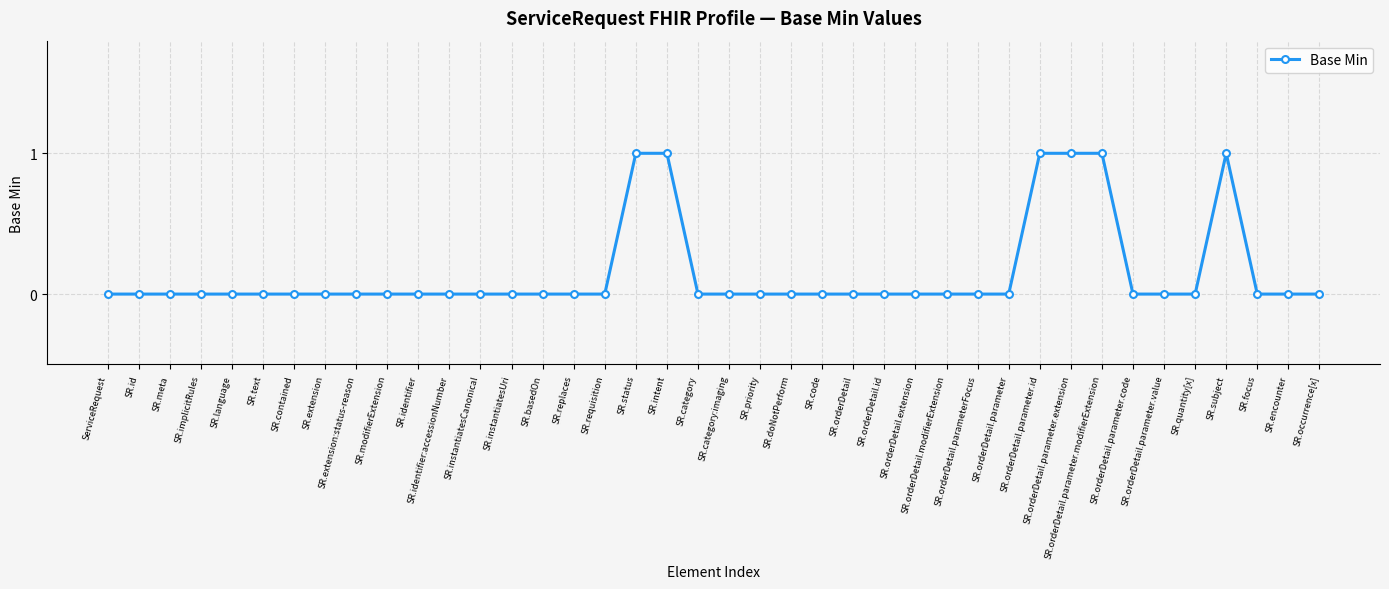

The value at SR.identifier is 1. True or false?

False